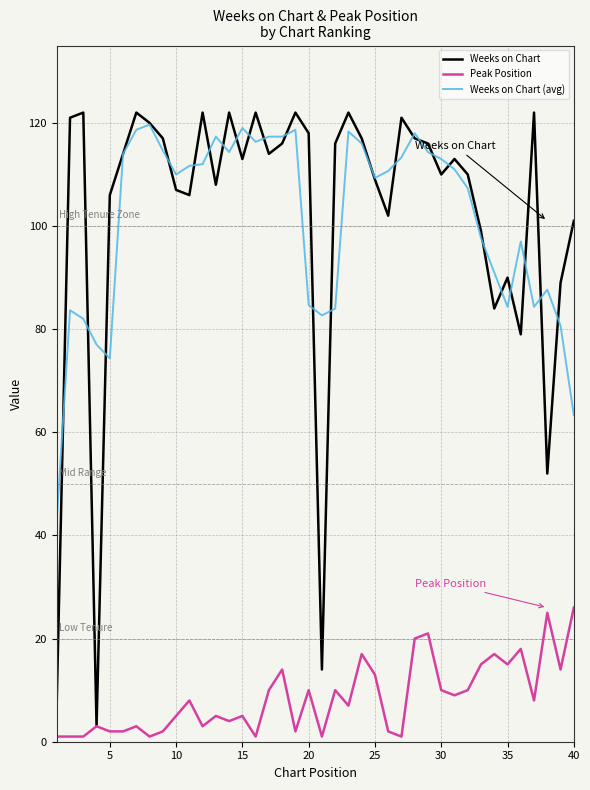

What is the maximum value for Weeks on Chart?

122.0